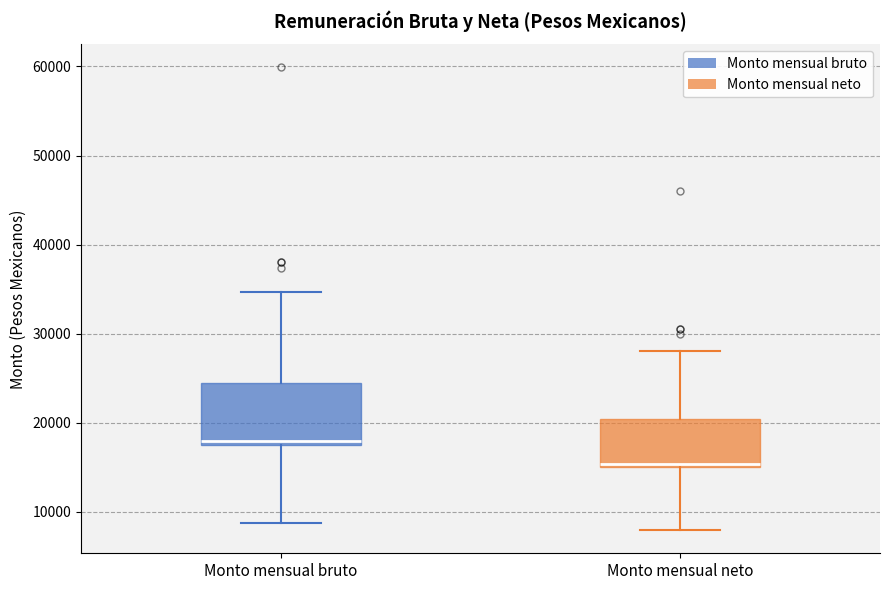

Where is the upper edge of the box for Monto mensual bruto on the y-axis? The values are not printed on the chart, so give them approximately, as read against the axis.

25000